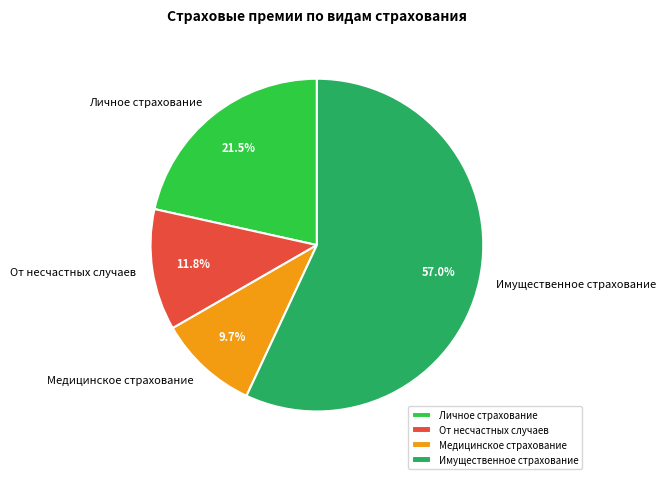

Approximately how many times larger is the value at Медицинское страхование compared to Имущественное страхование?

0.2